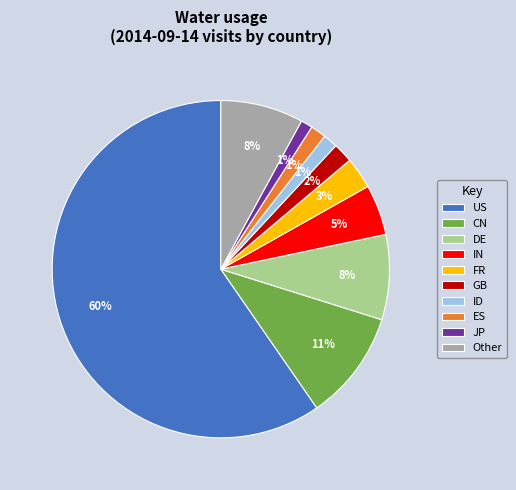

Which slice is the largest?

US